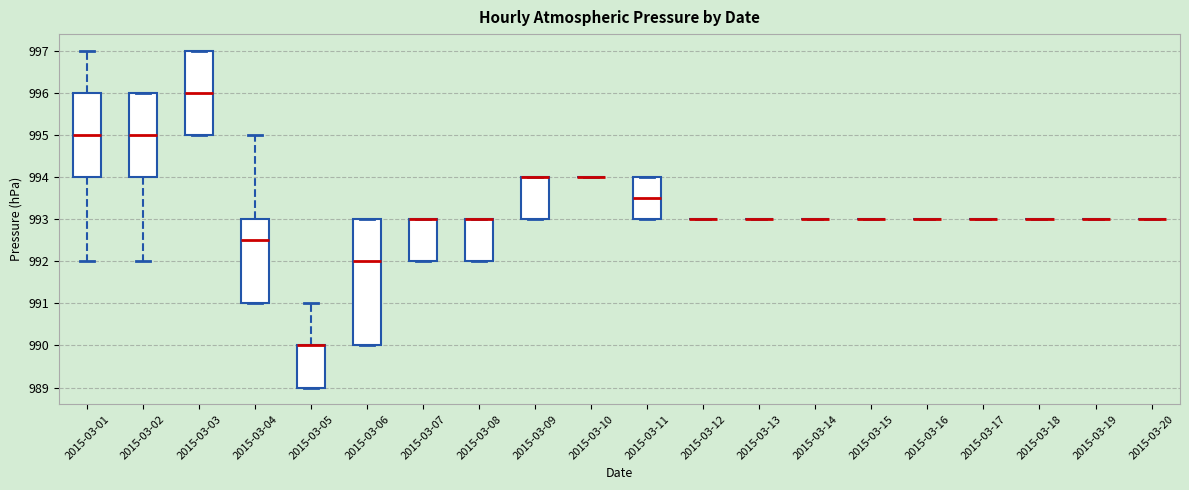

Where is the upper edge of the box for 2015-03-11 on the y-axis? The values are not printed on the chart, so give them approximately, as read against the axis.

994.0